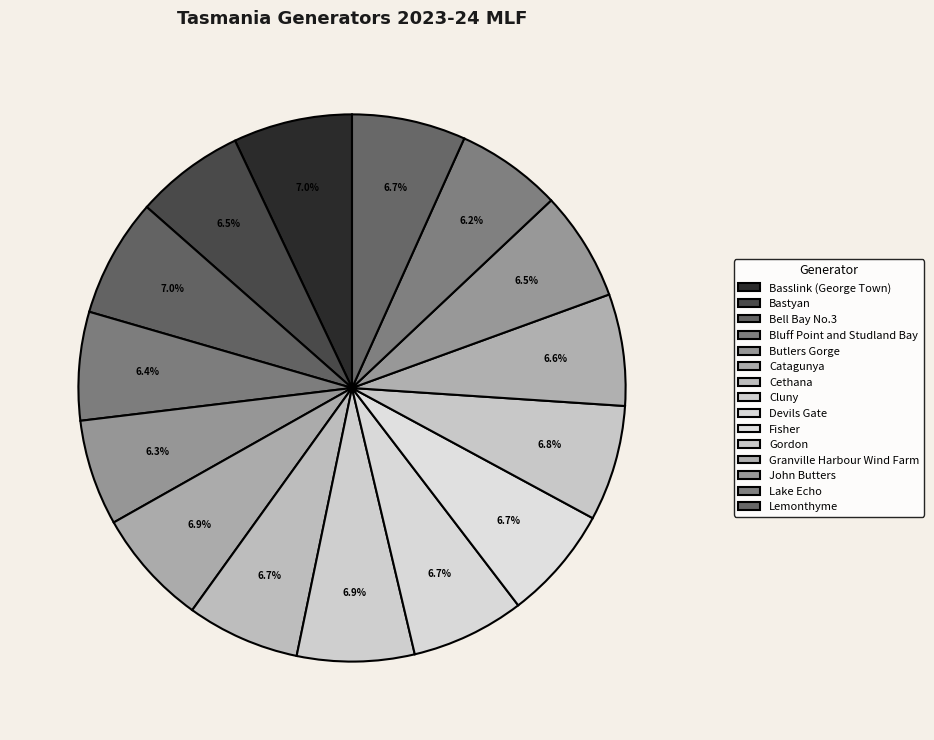

To the nearest percent, what is the difference between the largest and smallest slice percentages?

1%